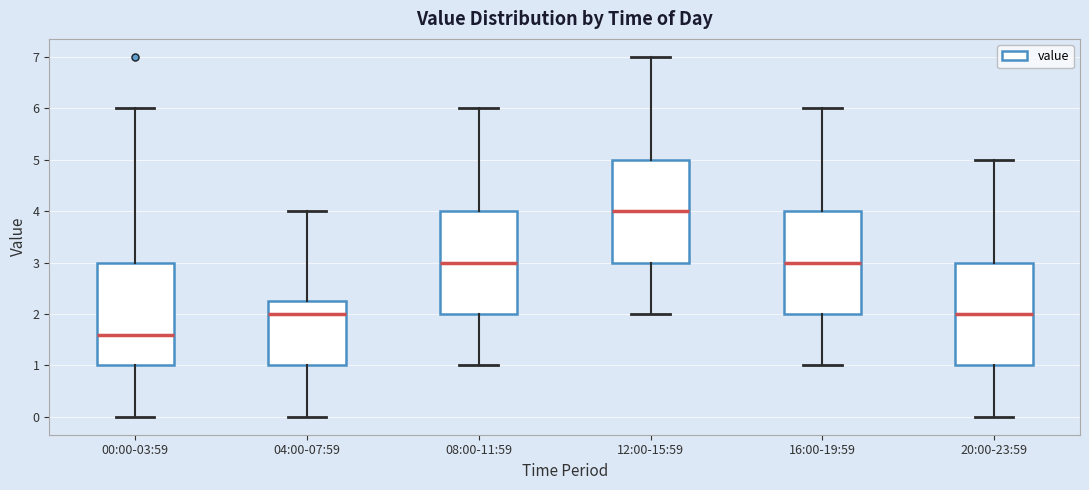

Which box has the lowest median line?

00:00-03:59